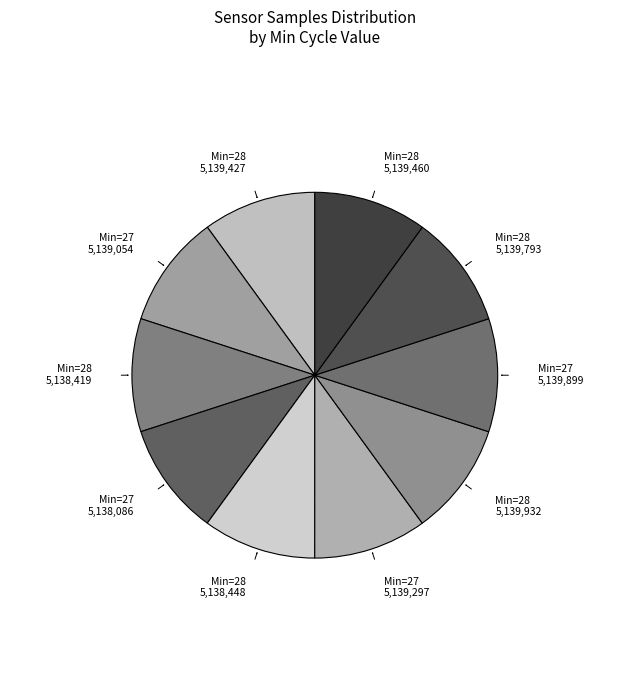

Is there a majority slice in this chart?

No